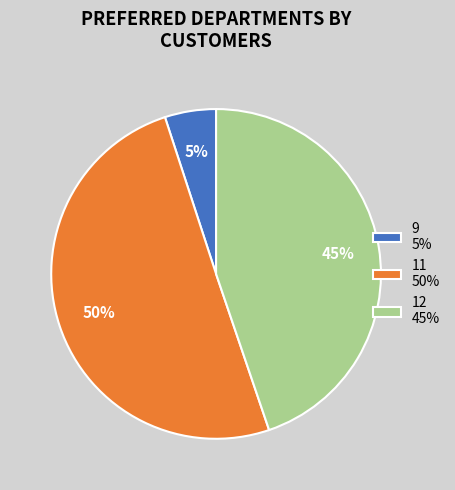

Is 9 5% the majority of the pie?

No